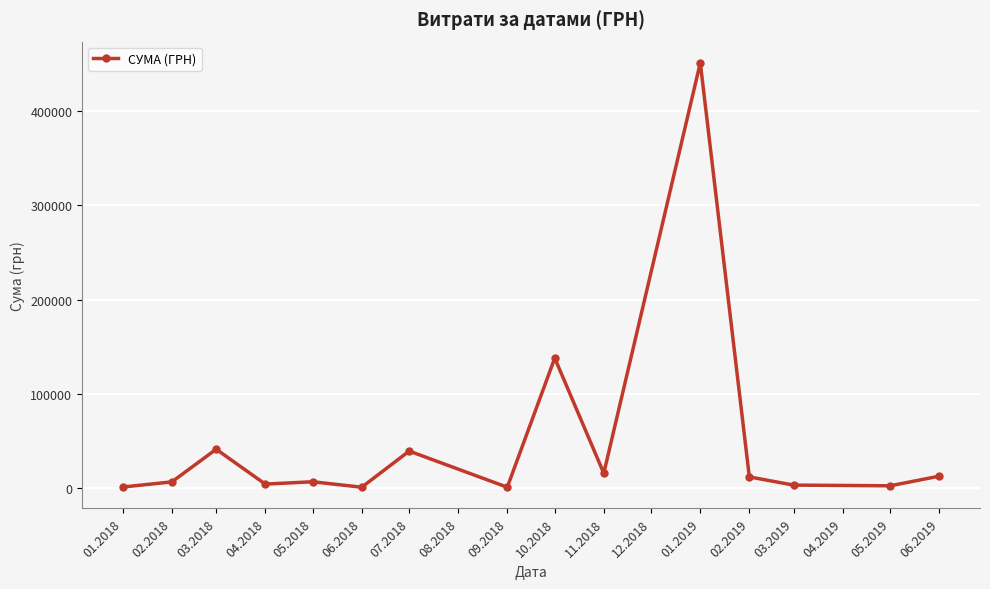

What is the label of the 4th point from the left?

04.2018